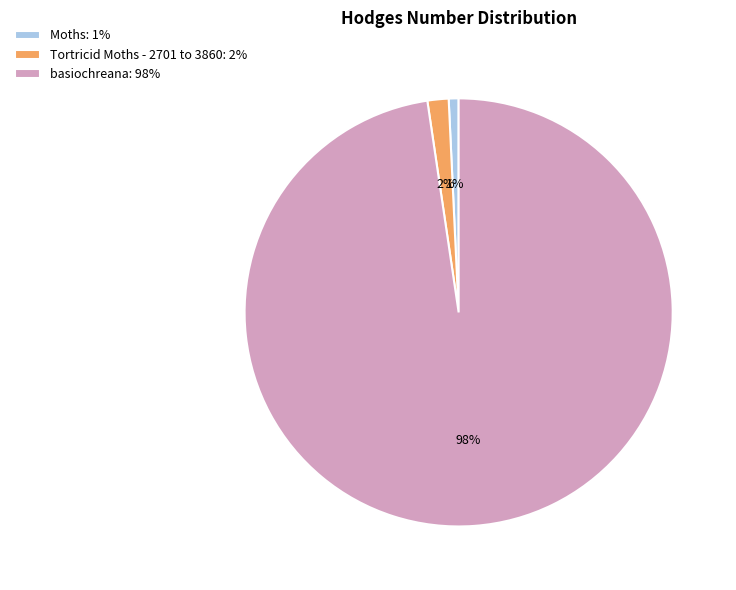

Is there any slice that represents more than half of the pie?

Yes